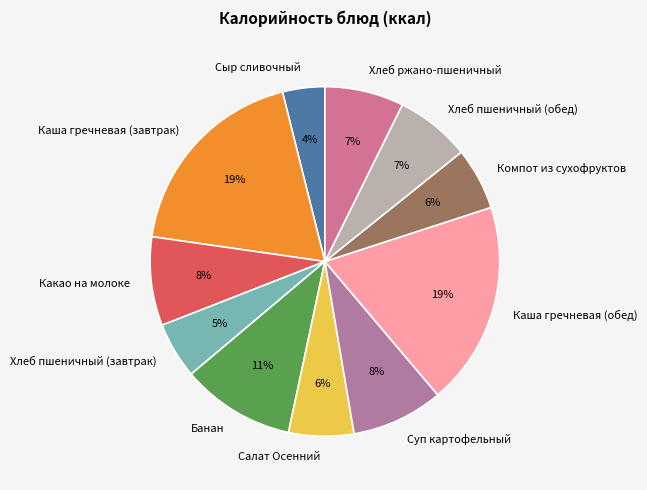

To the nearest percent, what percentage of the pie is Сыр сливочный?

4%